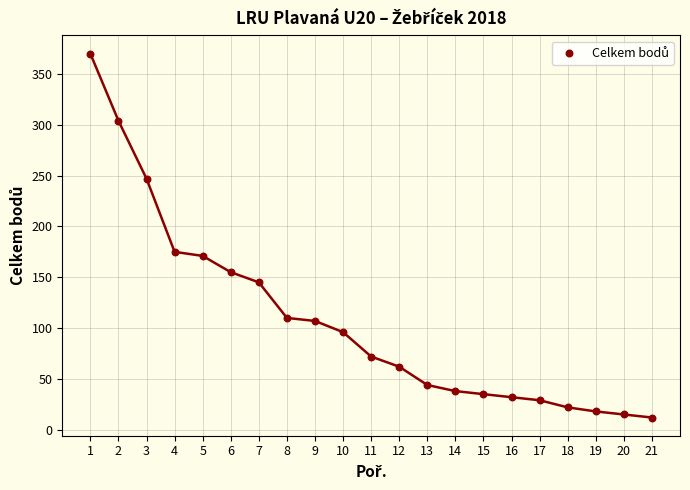

What Y value in the scatter plot is closest to 191?

175